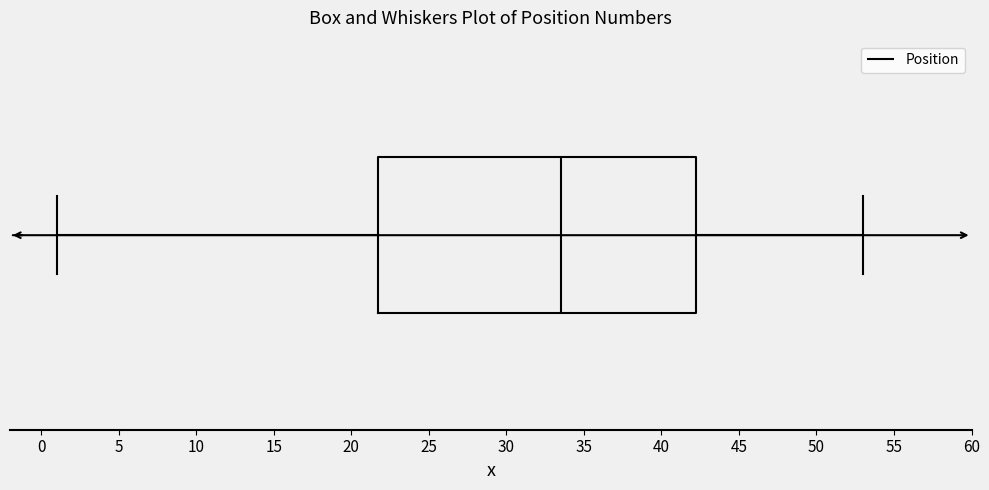

Transcribe this box plot: give where the median line is, the range the box spans, and where the two whiskers end, as read against the x-axis. The values are not printed on the chart, so give them approximately, as read against the axis.

median 33.5, box 22.0 to 42.5, whiskers 1.0 to 53.0